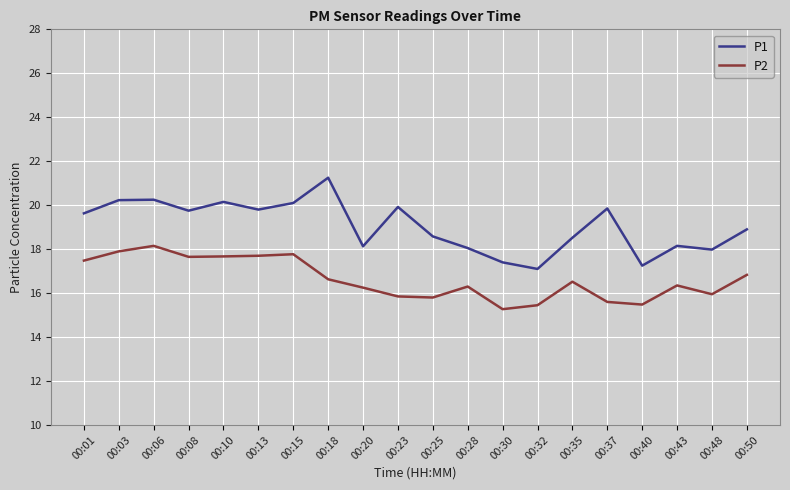

What is the average value of the P1 series?

19.0